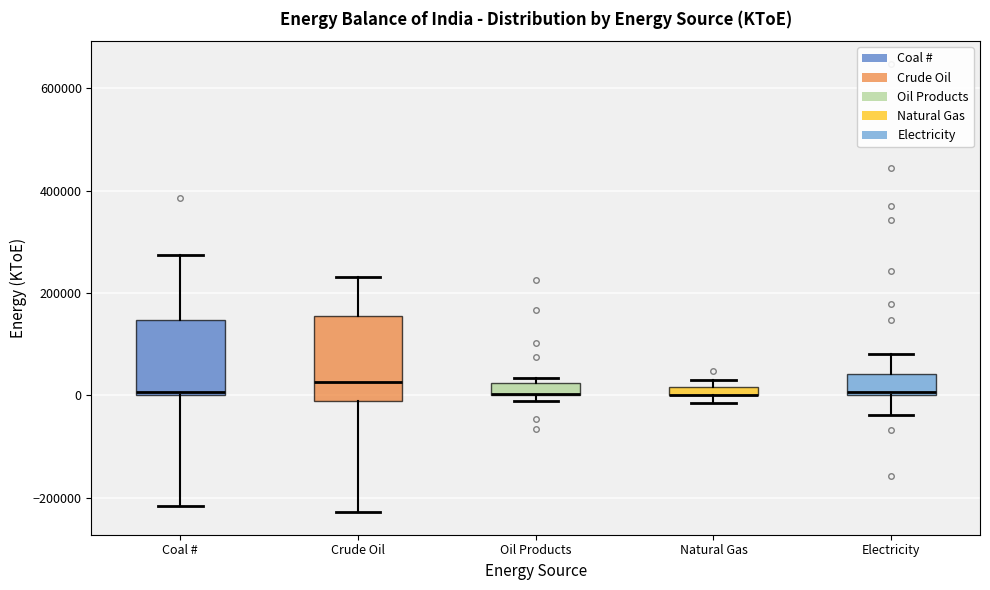

Where is the upper edge of the box for Electricity on the y-axis? The values are not printed on the chart, so give them approximately, as read against the axis.

40000